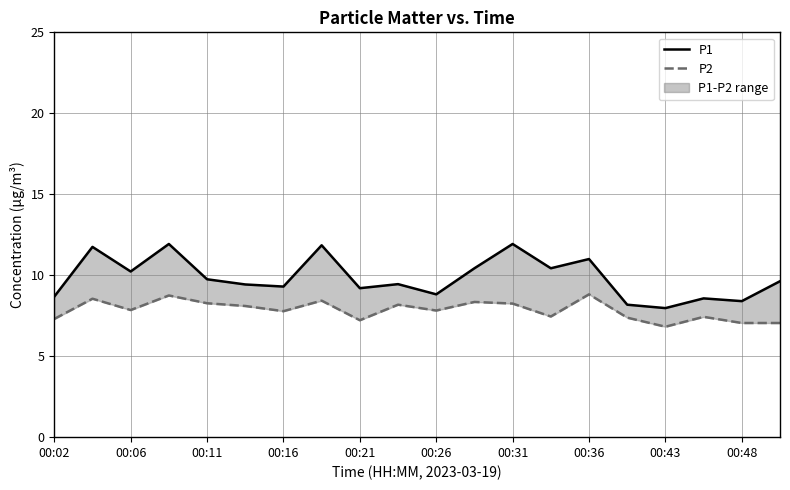

True or false: P1 and P2 cross at least once.

False